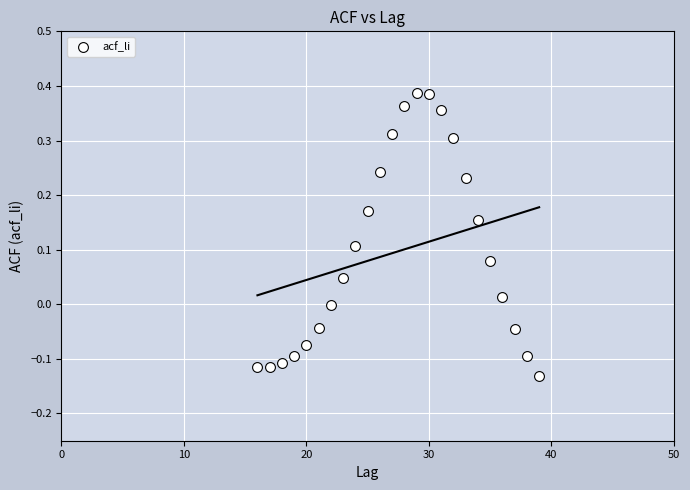

What is the range of Y values (max minus min)?

0.5